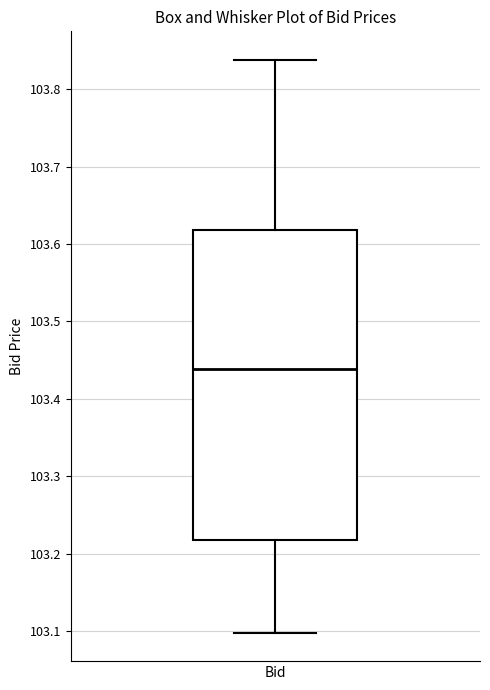

Transcribe this box plot: give where the median line is, the range the box spans, and where the two whiskers end, as read against the y-axis. The values are not printed on the chart, so give them approximately, as read against the axis.

median 103.44, box 103.22 to 103.62, whiskers 103.10 to 103.84